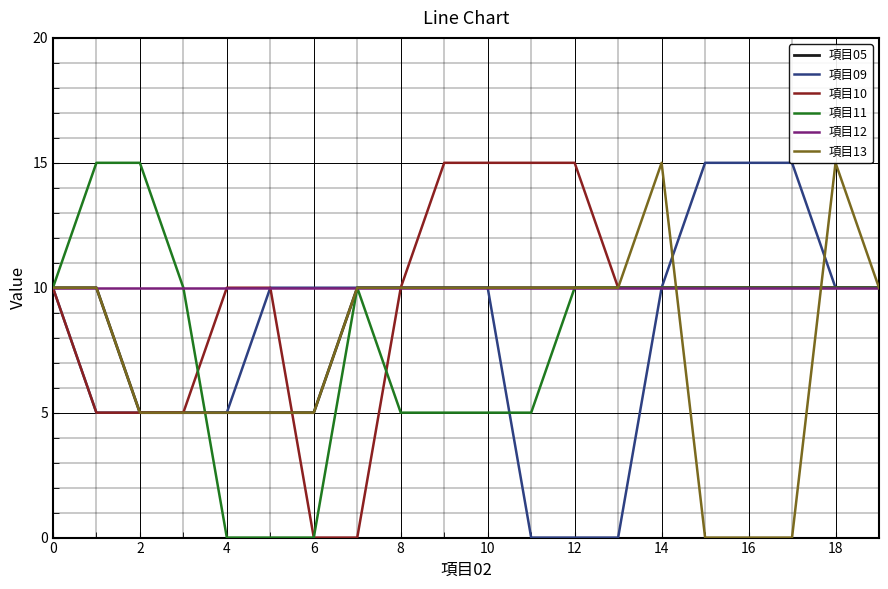

True or false: 項目05 has a value of 7 at 14.

False